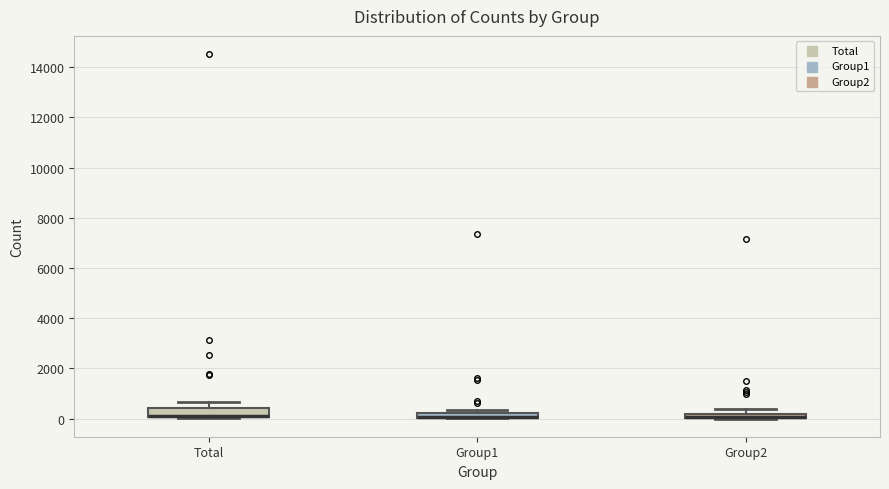

Where does the upper whisker of the box for Total end on the y-axis? The values are not printed on the chart, so give them approximately, as read against the axis.

600